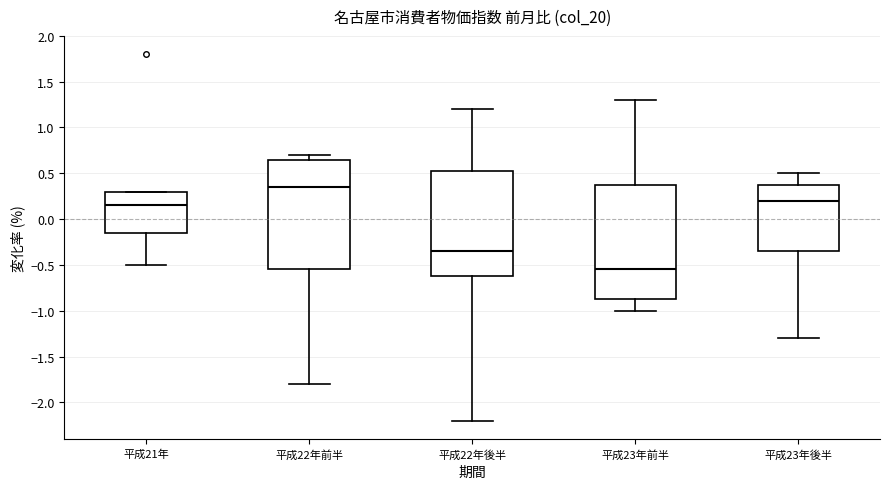

Reading left to right, read every box against the y-axis: the position of its median line, the range the box covers, and the ends of its whiskers. The values are not printed on the chart, so give them approximately, as read against the axis.

平成21年: median 0.15, box -0.15 to 0.30, whiskers -0.50 to 0.30
平成22年前半: median 0.35, box -0.55 to 0.65, whiskers -1.80 to 0.70
平成22年後半: median -0.35, box -0.60 to 0.55, whiskers -2.20 to 1.20
平成23年前半: median -0.55, box -0.85 to 0.40, whiskers -1.00 to 1.30
平成23年後半: median 0.20, box -0.35 to 0.40, whiskers -1.30 to 0.50